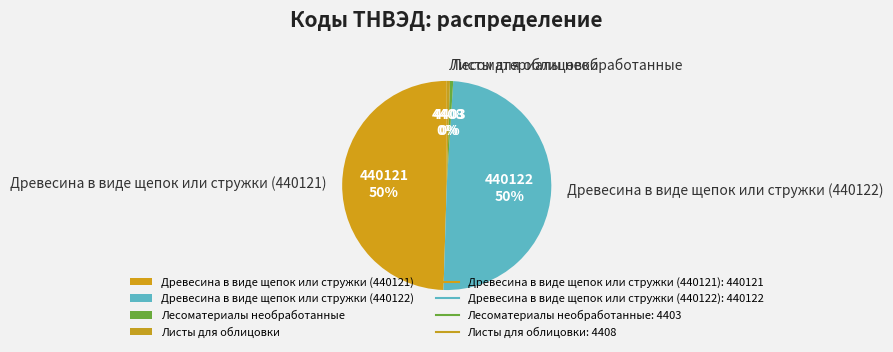

Is it true that Лесоматериалы необработанные is 0% of the pie?

True